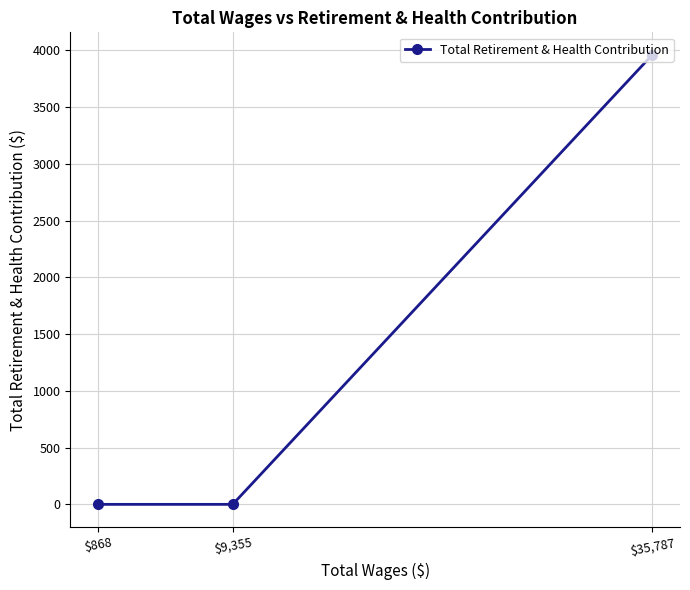

What position from the left is $9,355?

2